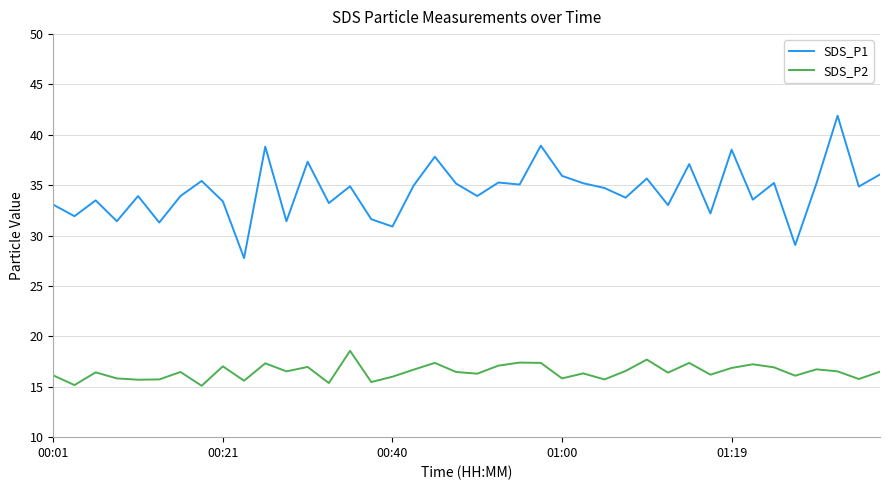

Rank the series by their average value, from highest to lowest.

SDS_P1, SDS_P2